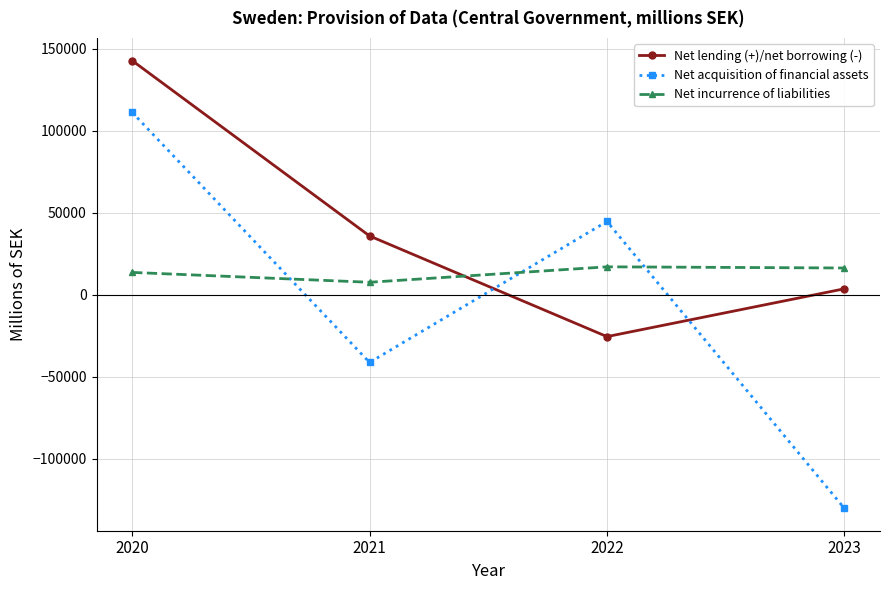

Rank the series by their average value, from lowest to highest.

Net acquisition of financial assets, Net incurrence of liabilities, Net lending (+)/net borrowing (-)